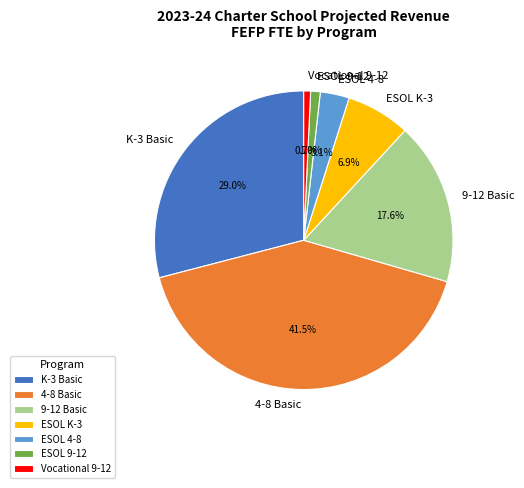

Approximately how many times larger is the value at ESOL K-3 compared to Vocational 9-12?

9.4